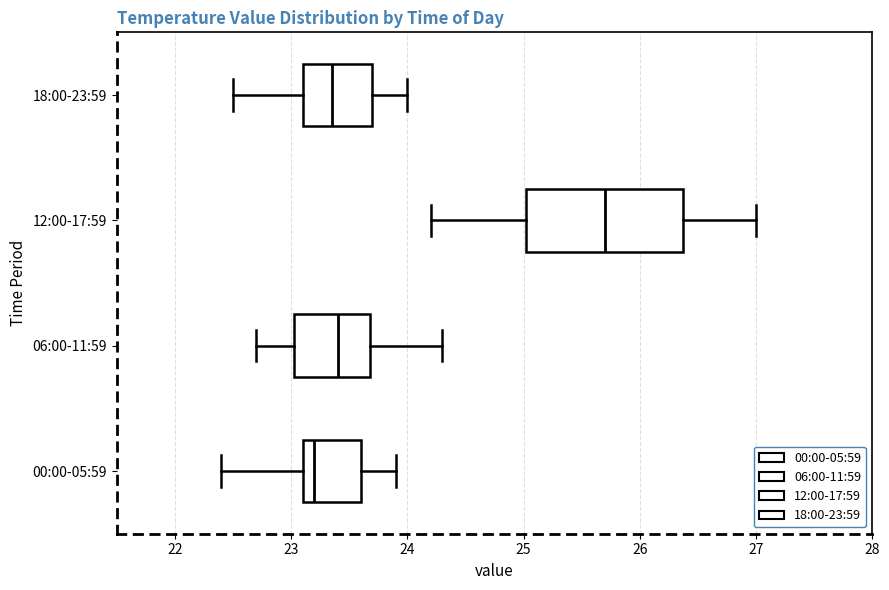

Which box's median line is the furthest to the right?

12:00-17:59